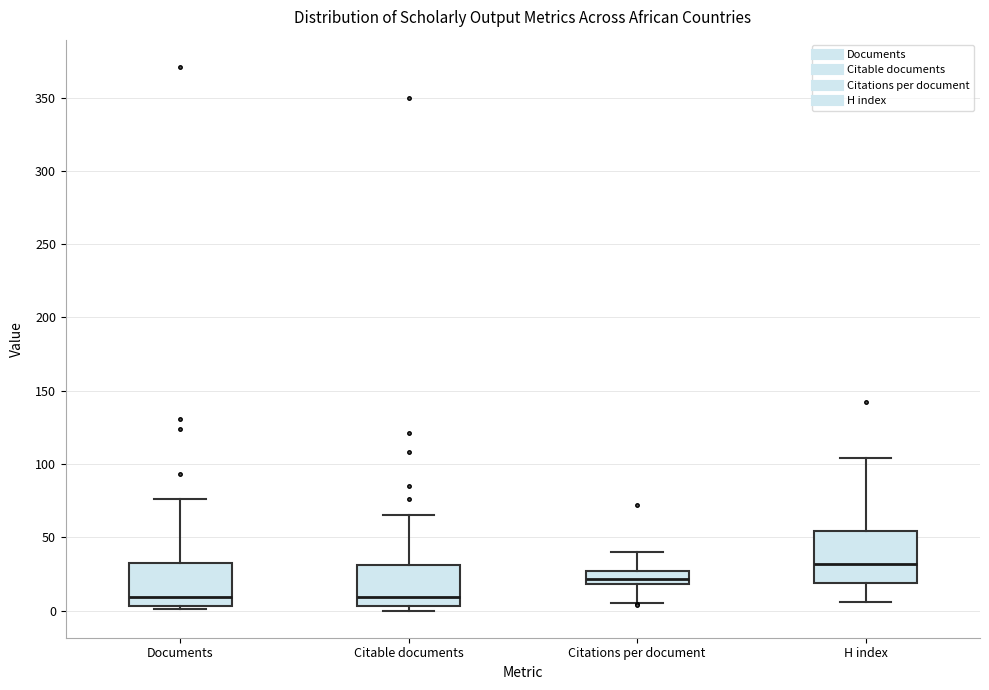

Which box's median line is the highest?

H index